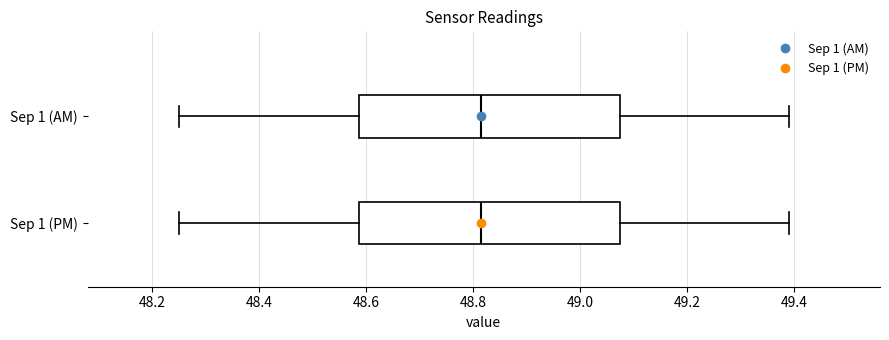

Reading bottom to top, transcribe this box plot: for each box, give where its median line is, the range the box spans, and where its two whiskers end, as read against the x-axis. The values are not printed on the chart, so give them approximately, as read against the axis.

Sep 1 (PM): median 48.82, box 48.58 to 49.08, whiskers 48.26 to 49.40
Sep 1 (AM): median 48.82, box 48.58 to 49.08, whiskers 48.26 to 49.40